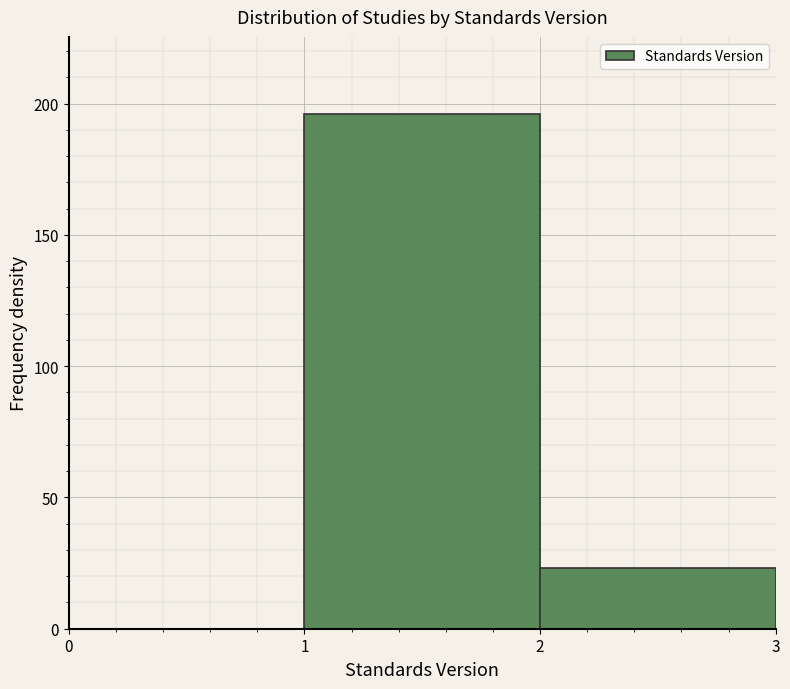

How tall is the bar that spans 1 to 2 on the x-axis? The values are not printed on the chart, so give them approximately, as read against the axis.

195